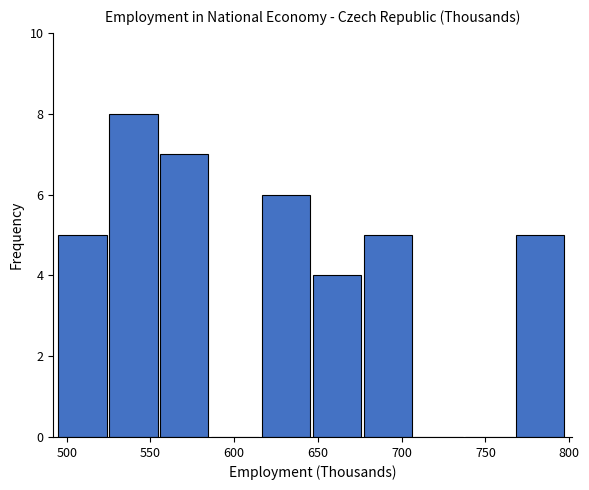

Reading left to right, transcribe this chart: for each bar, give the range it covers on the x-axis and its height. Neither the bar edges nor the heights are printed on the chart, so give them approximately, as read against the axes.

495 to 525: 5
525 to 555: 8
555 to 585: 7
585 to 615: 0
615 to 645: 6
645 to 675: 4
675 to 710: 5
710 to 740: 0
740 to 770: 0
770 to 800: 5